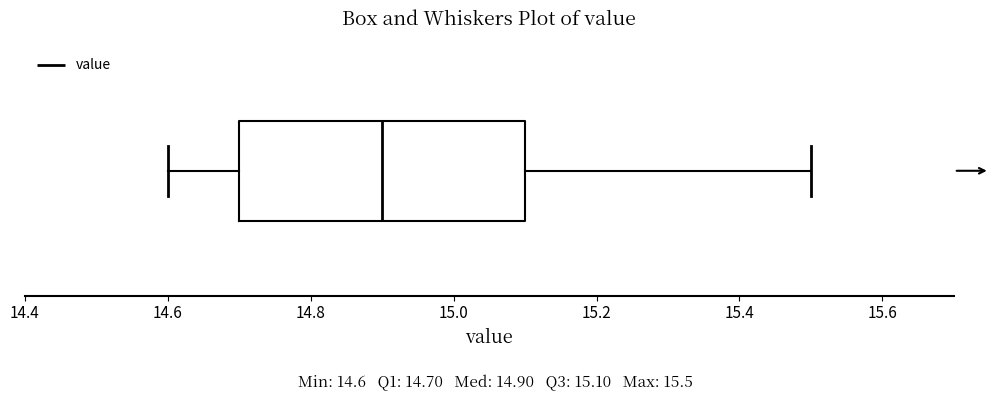

Where is the left edge of the box on the x-axis? The values are not printed on the chart, so give them approximately, as read against the axis.

14.7